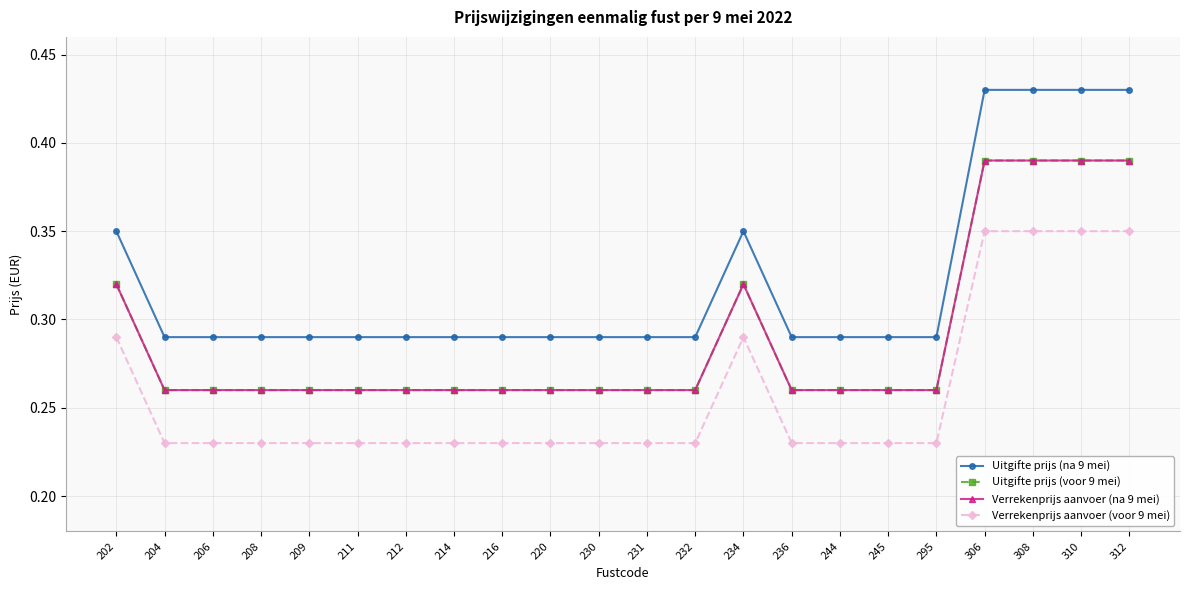

Is this an area chart (filled region under the line)?

No